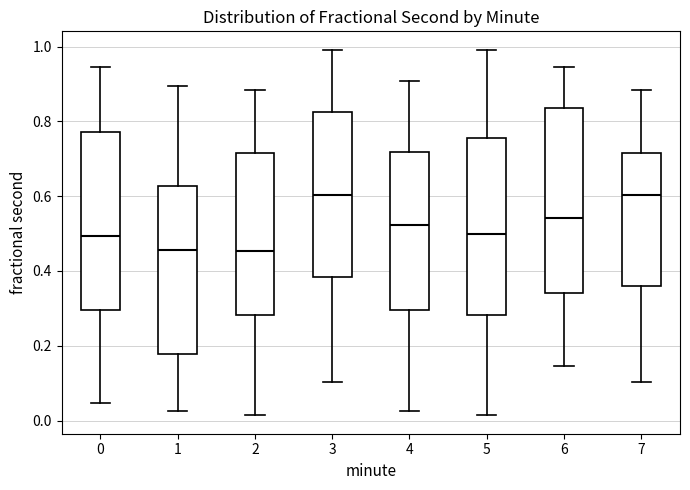

Where is the lower edge of the box at x = 4 on the y-axis? The values are not printed on the chart, so give them approximately, as read against the axis.

0.30